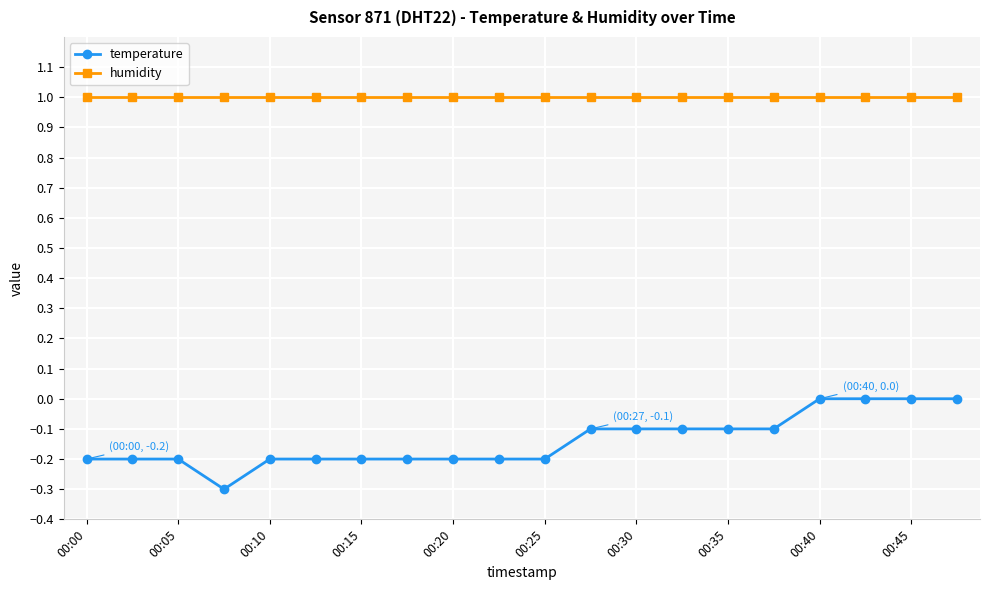

Which series has the widest spread of values?

temperature